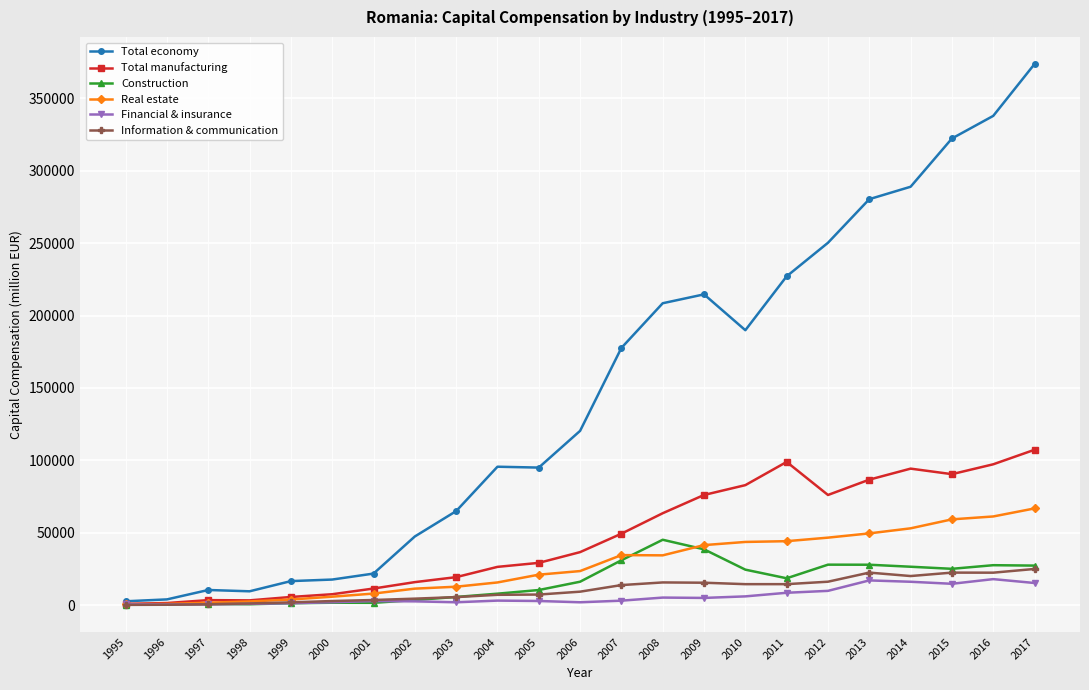

The value of Information & communication at 2000 is 2755.5. True or false?

True